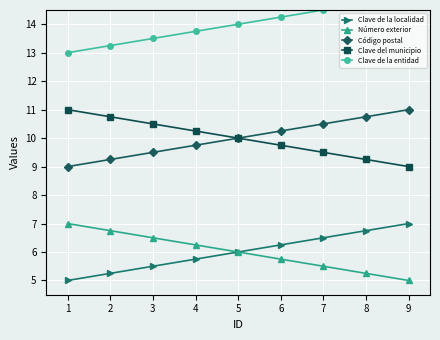

At how many categories does at least one series exceed 12?

9